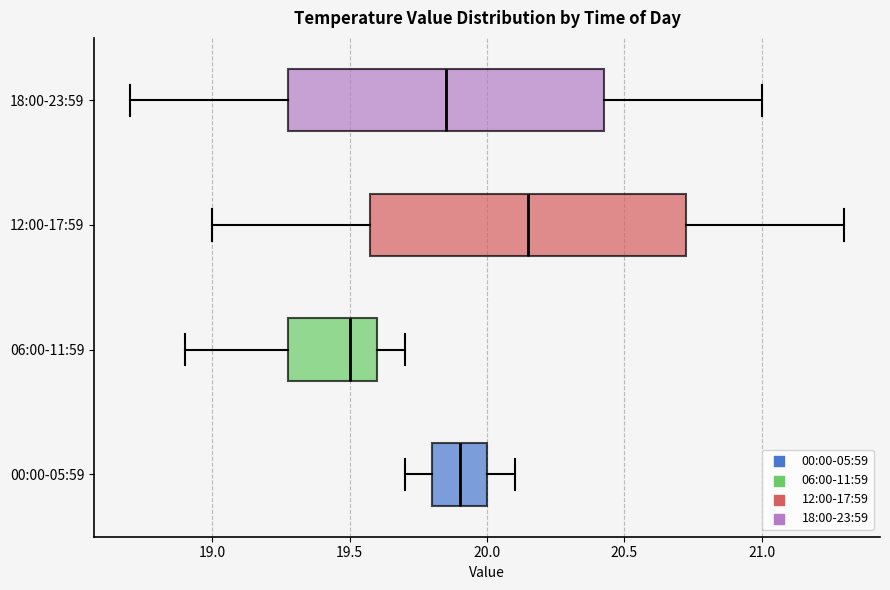

Reading bottom to top, transcribe this box plot: for each box, give where its median line is, the range the box spans, and where its two whiskers end, as read against the x-axis. The values are not printed on the chart, so give them approximately, as read against the axis.

00:00-05:59: median 19.90, box 19.80 to 20.00, whiskers 19.70 to 20.10
06:00-11:59: median 19.50, box 19.30 to 19.60, whiskers 18.90 to 19.70
12:00-17:59: median 20.15, box 19.60 to 20.75, whiskers 19.00 to 21.30
18:00-23:59: median 19.85, box 19.30 to 20.45, whiskers 18.70 to 21.00